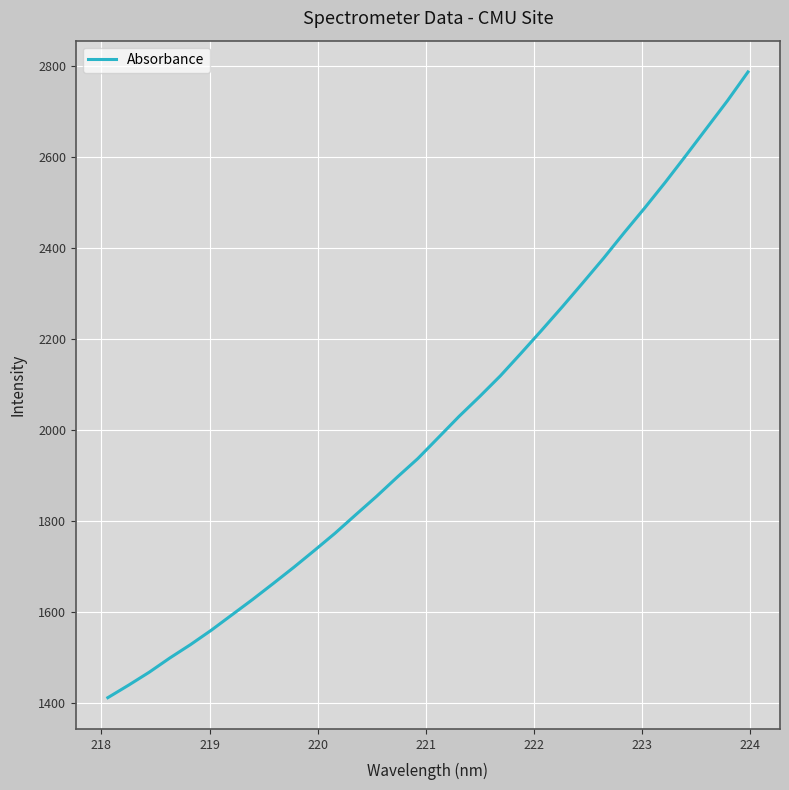

What is the sum of all values?

64297.1